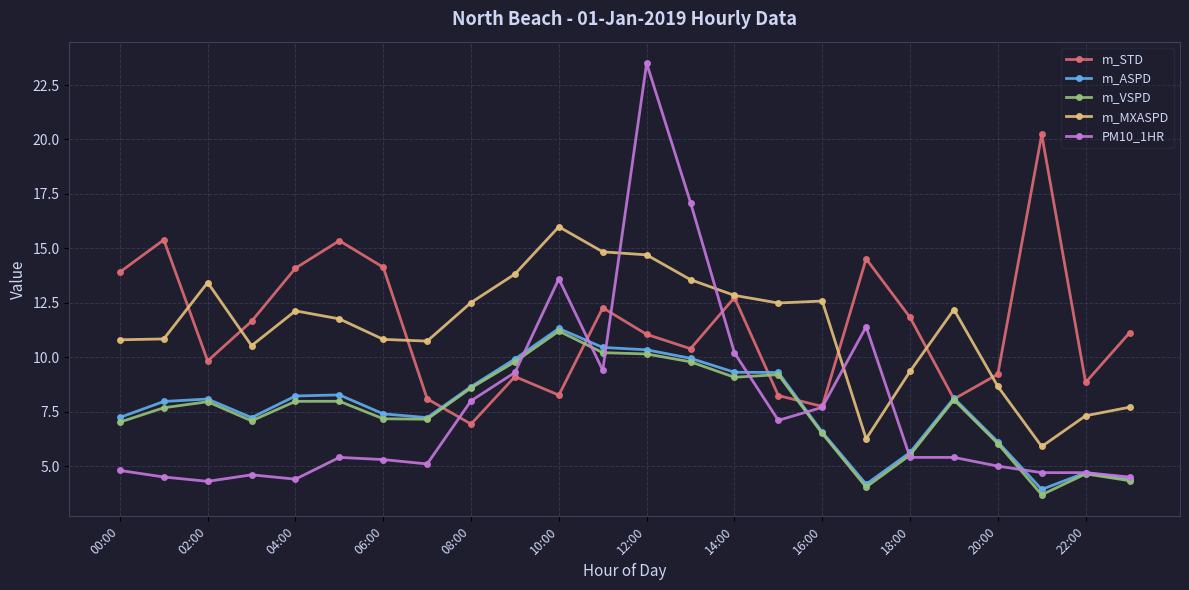

Which series has the widest spread of values?

PM10_1HR